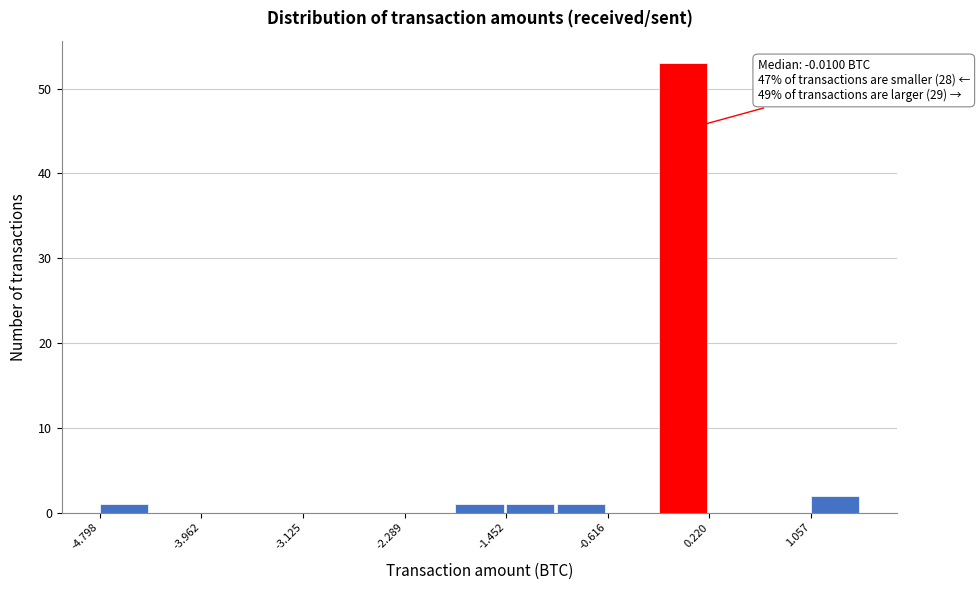

Over which range of the x-axis is the bar tallest?

-0.2 to 0.2